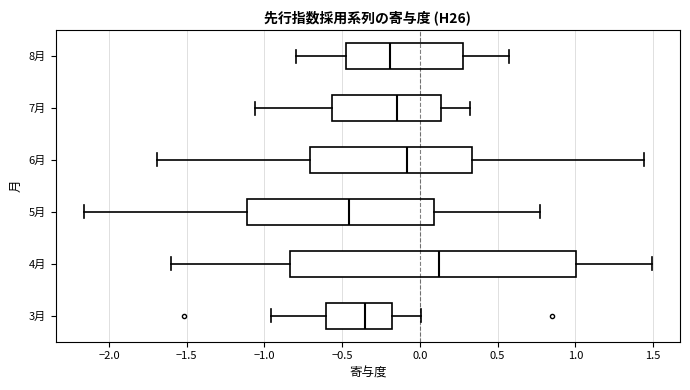

Which box's median line is the furthest to the right?

4月